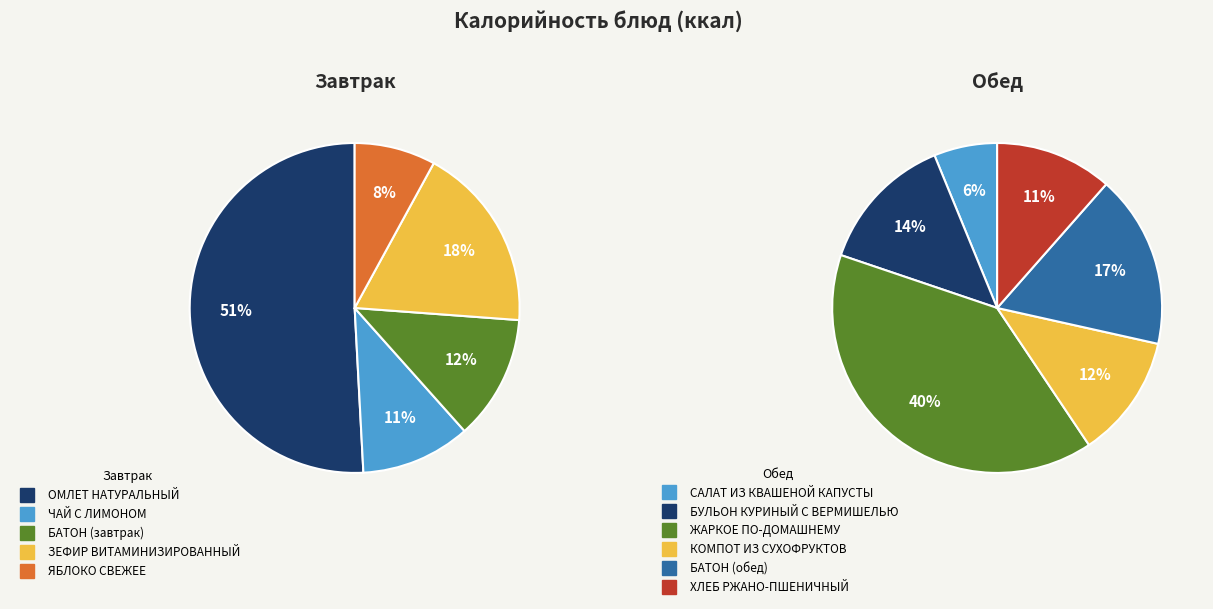

How many segments does this pie chart have?

11